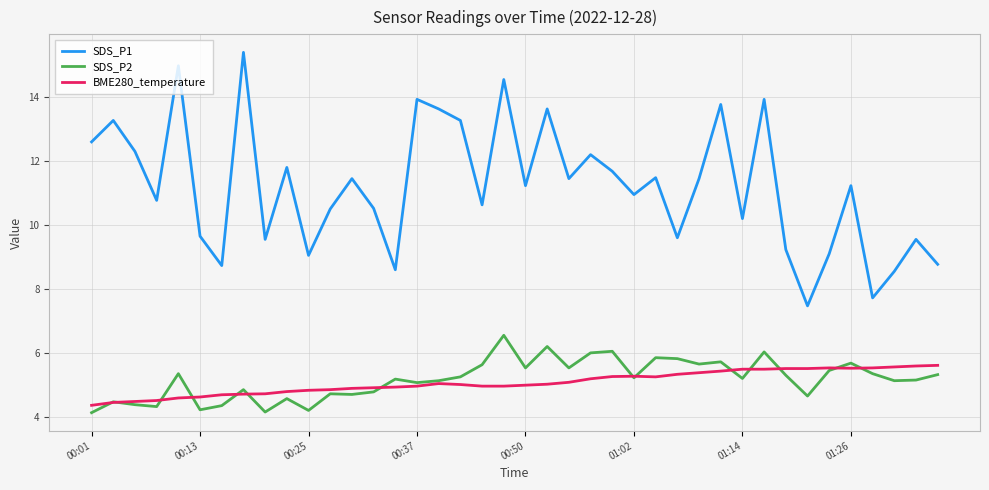

How many lines are shown in the chart?

3